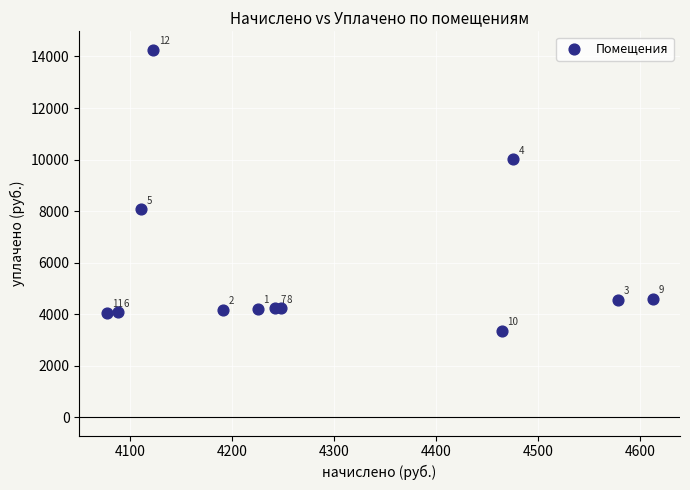

What Y value in the scatter plot is closest to 8809?

8060.7